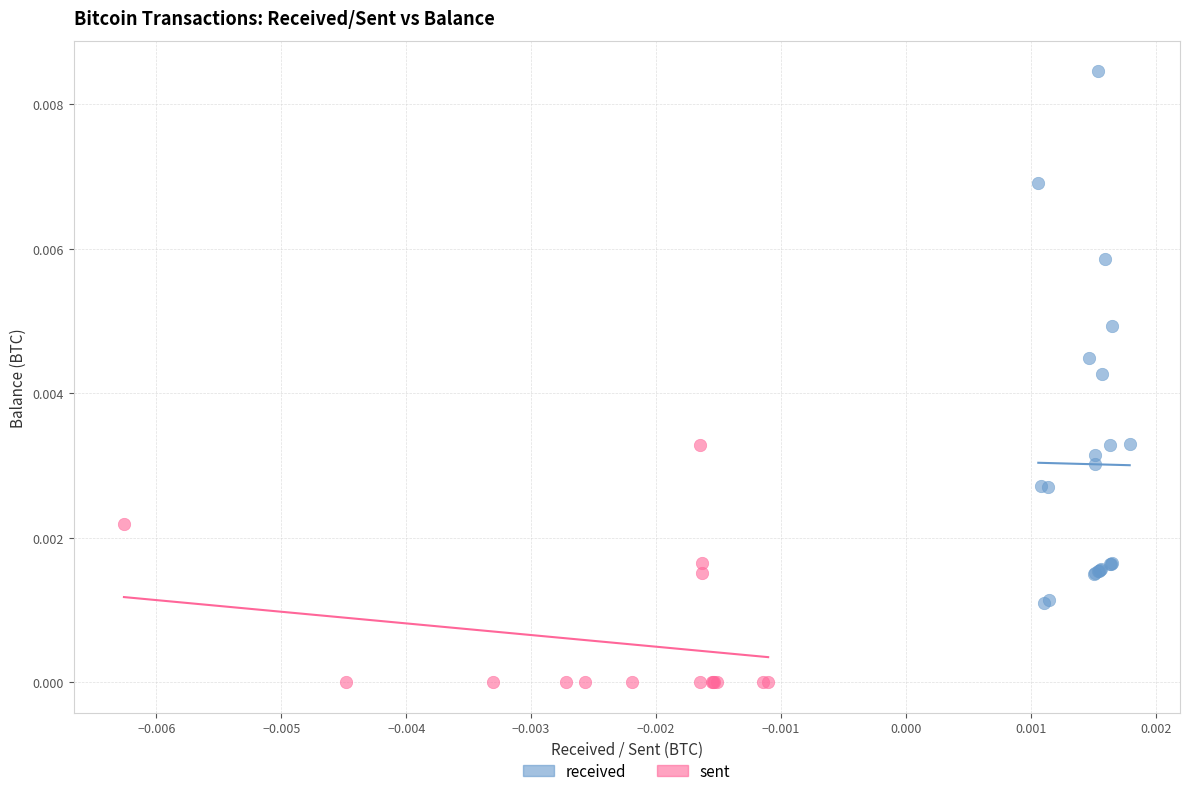

Which series has the widest spread of Y values?

received